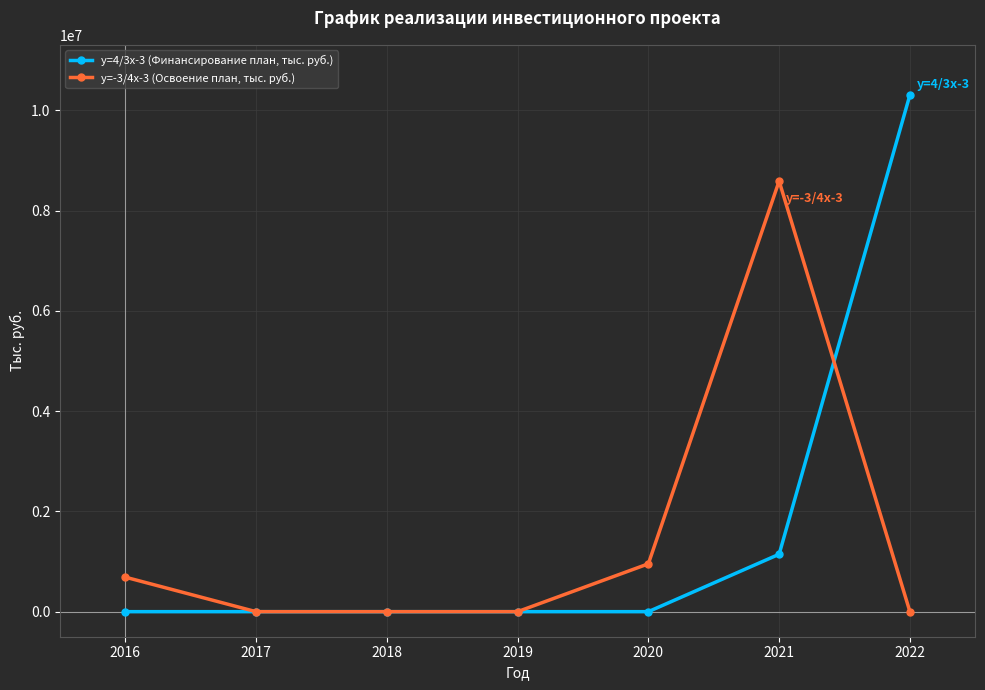

True or false: y=-3/4x-3 (Освоение план, тыс. руб.) and y=4/3x-3 (Финансирование план, тыс. руб.) cross at least once.

True